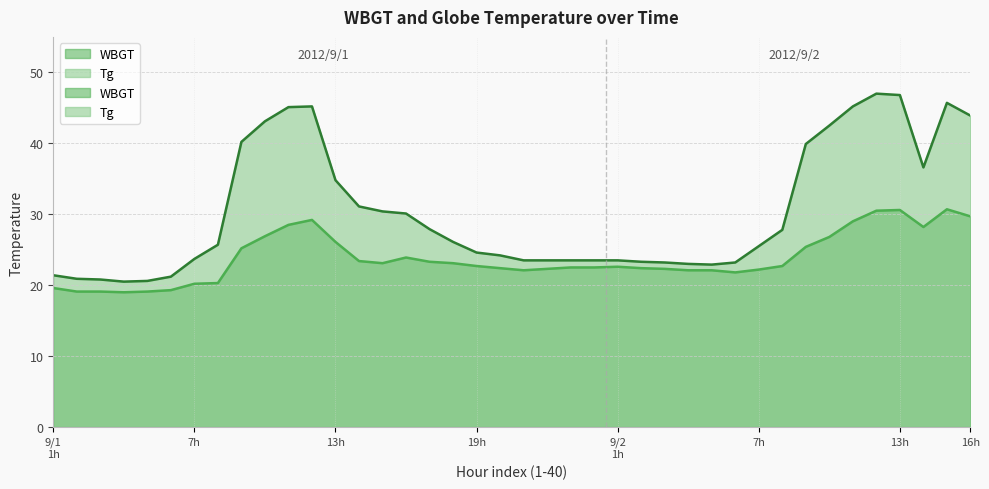

What is the difference between the second highest and second lowest values in the Tg series?

26.2